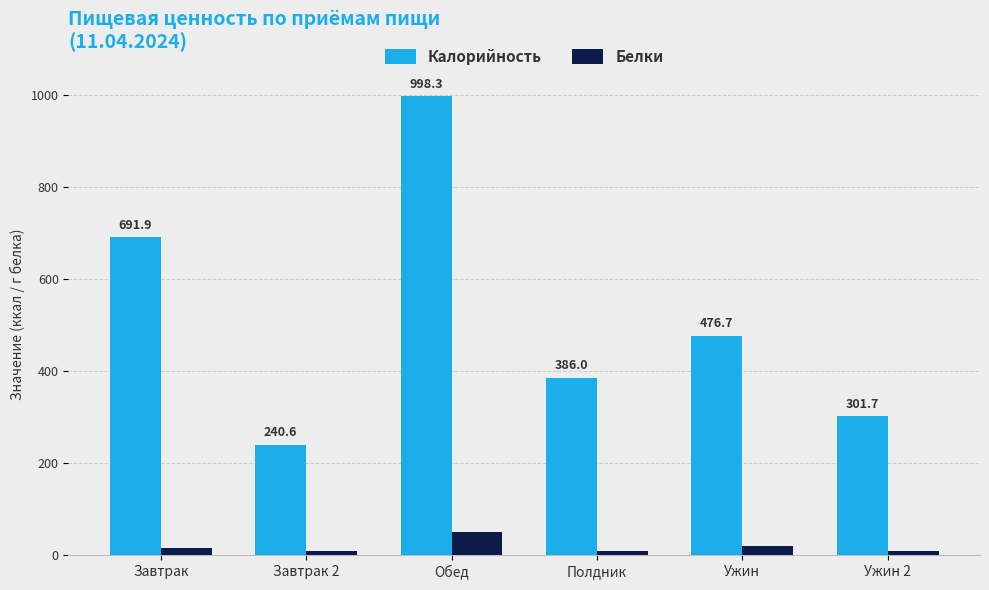

Is the value of Белки at Ужин greater than the value of Калорийность at Завтрак 2?

No